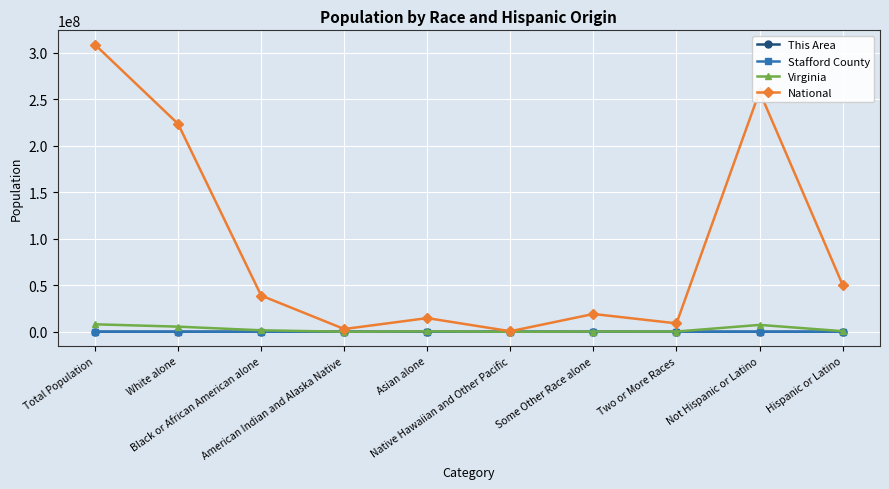

What is the spread (max minus min) of values at White alone?

223549077